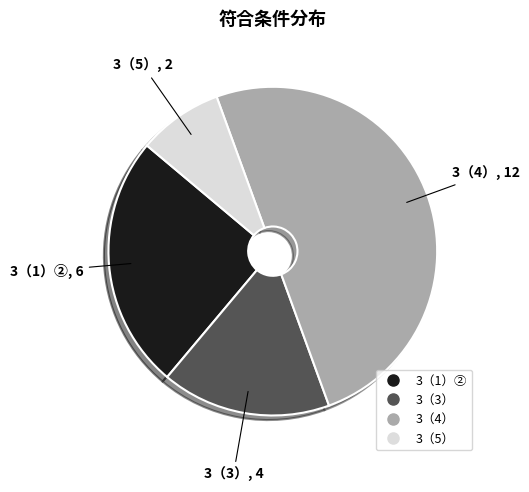

How many slices are in this pie chart?

4